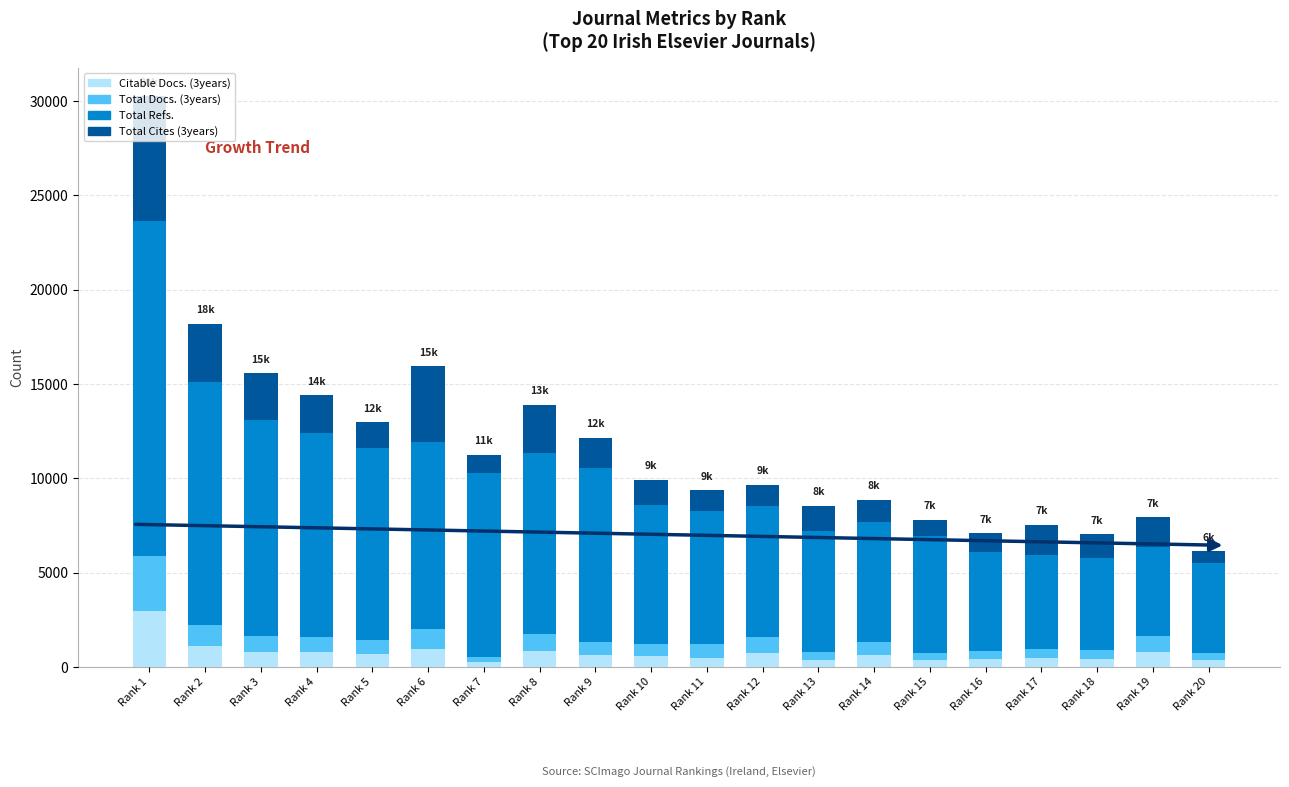

What is the total value across all series at Rank 6?

15933